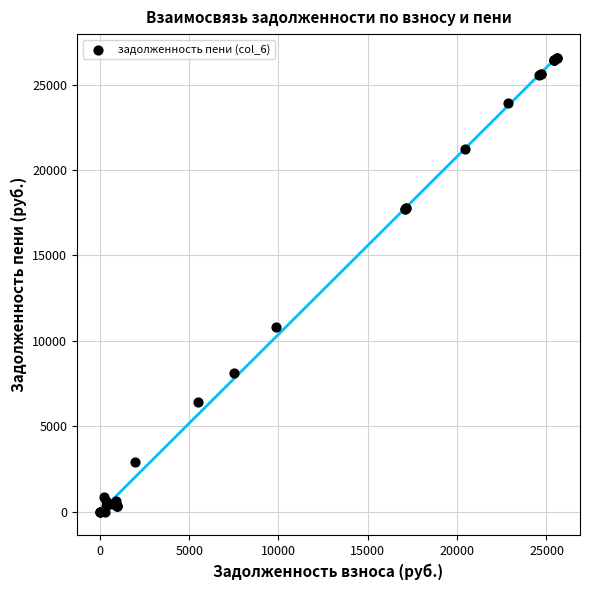

What Y value in the scatter plot is closest to 13287?

10802.0